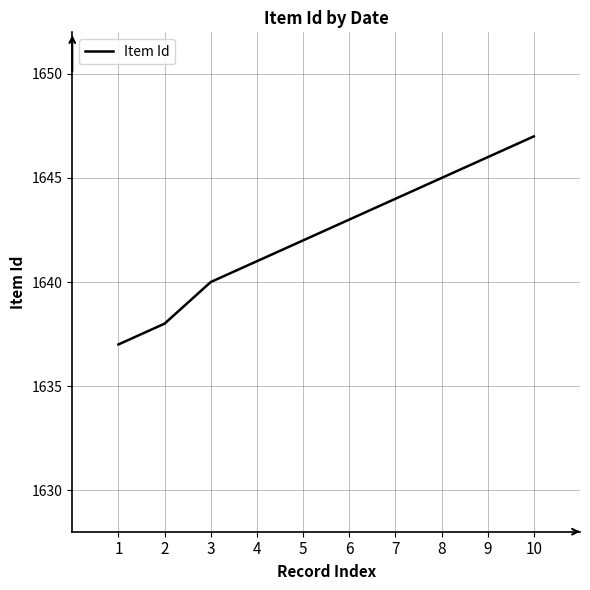

Read the value at 5, to the nearest 10.

1640